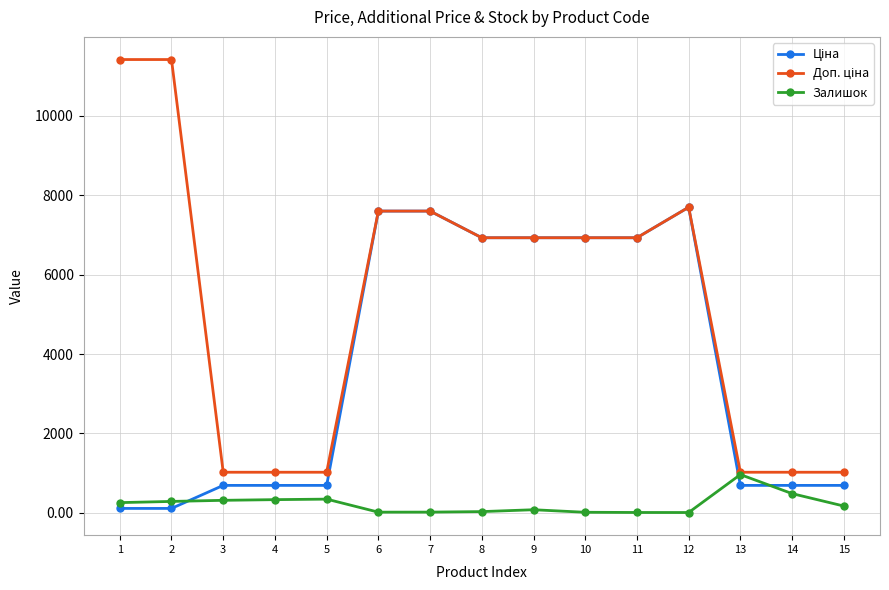

What is the greatest value displayed?

11410.0